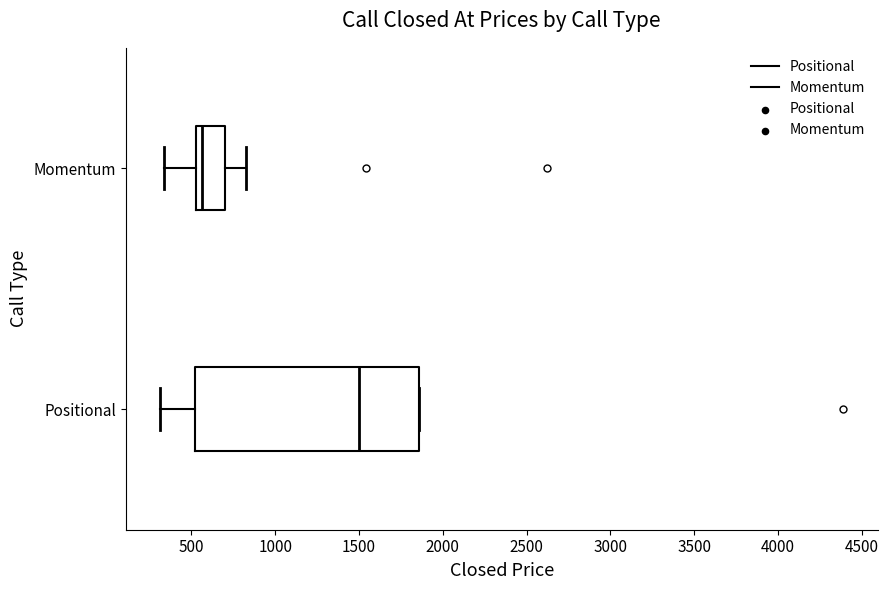

Comparing the boxes themselves (not the whiskers), which one is the widest?

Positional